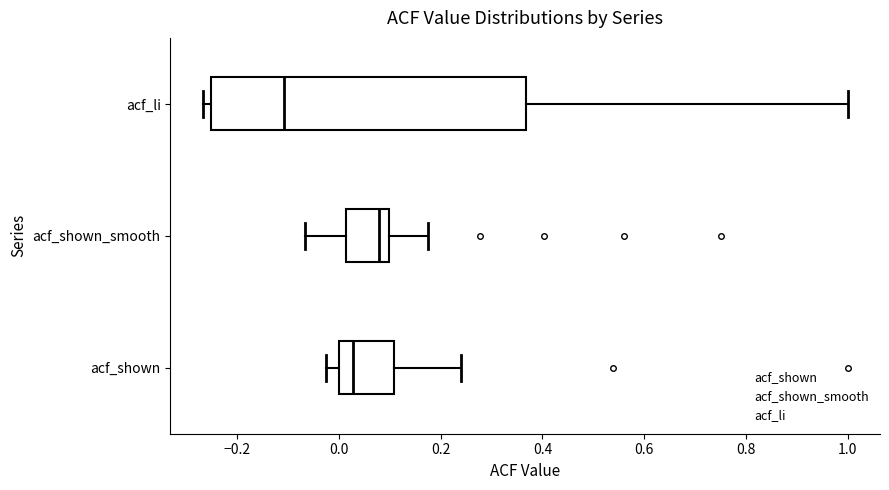

Reading bottom to top, read every box against the x-axis: the position of its median line, the range the box covers, and the ends of its whiskers. The values are not printed on the chart, so give them approximately, as read against the axis.

acf_shown: median 0.02, box 0.00 to 0.10, whiskers -0.02 to 0.24
acf_shown_smooth: median 0.08, box 0.02 to 0.10, whiskers -0.06 to 0.18
acf_li: median -0.10, box -0.26 to 0.36, whiskers -0.26 (just left of the box's left edge) to 1.00